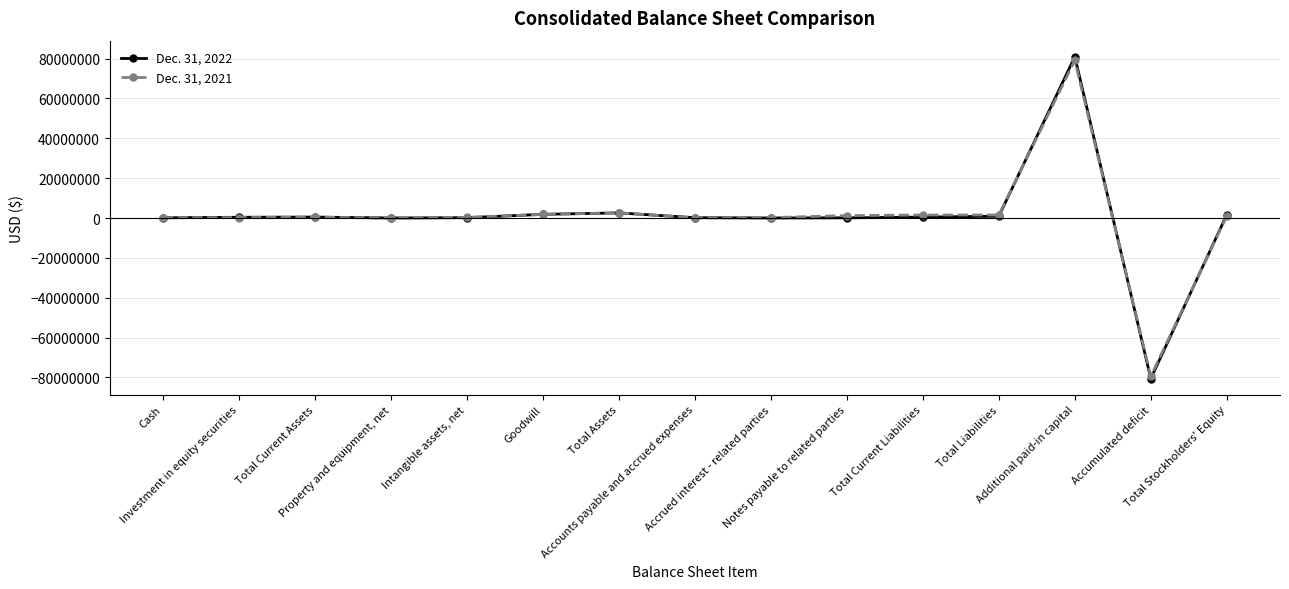

True or false: Dec. 31, 2022 has more than 0 points higher than both neighbors.

True